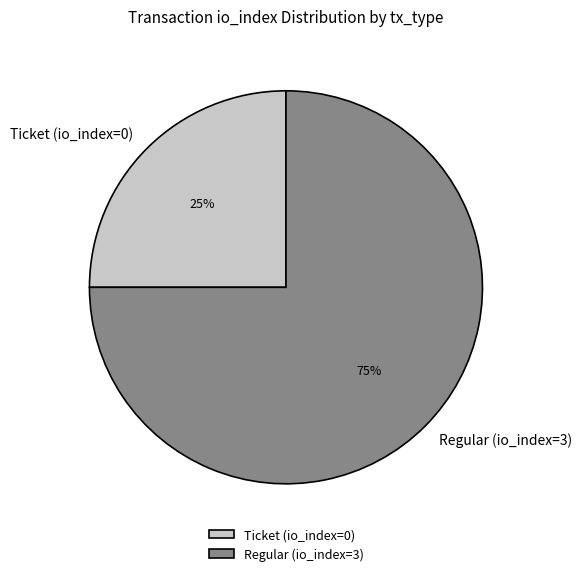

Which has a higher value, Regular (io_index=3) or Ticket (io_index=0)?

Regular (io_index=3)